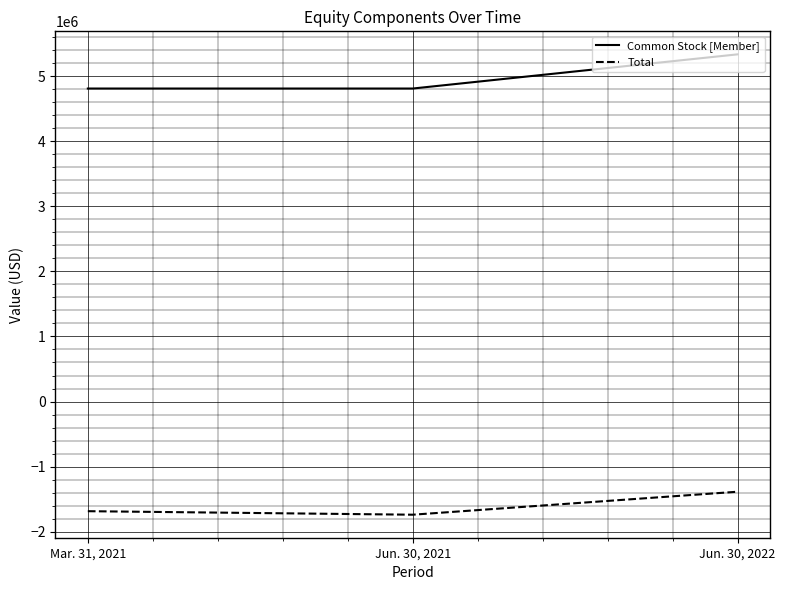

The value of Total at Jun. 30, 2021 is -763300. True or false?

False